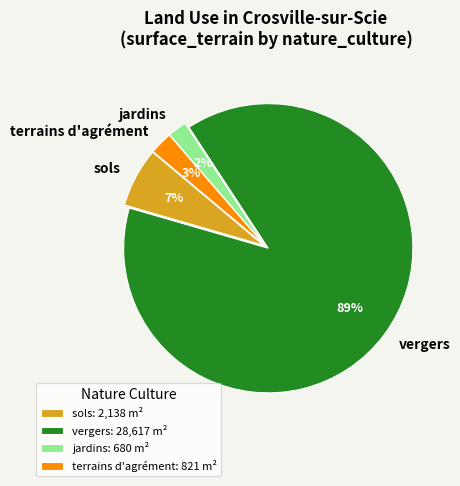

Which has a higher value, terrains d'agrément or vergers?

vergers